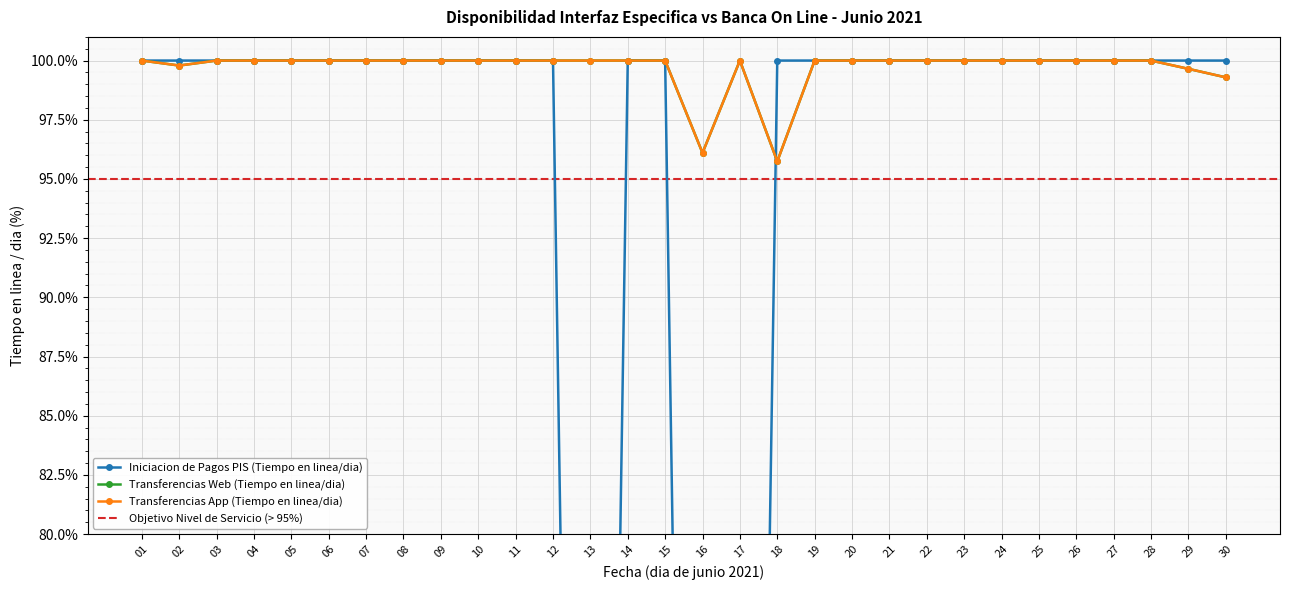

Is the value of Iniciacion de Pagos PIS (Tiempo en linea/dia) at 18 greater than the value of Transferencias Web (Tiempo en linea/dia) at 29?

Yes